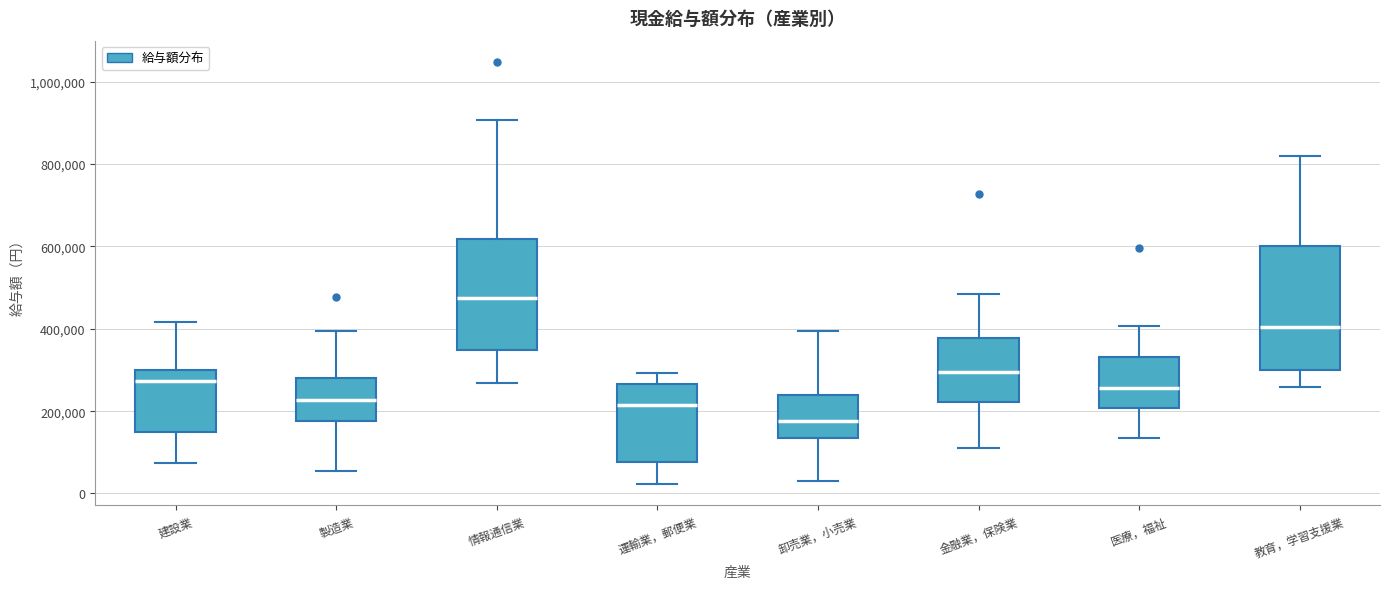

Which box's median line is the highest?

情報通信業